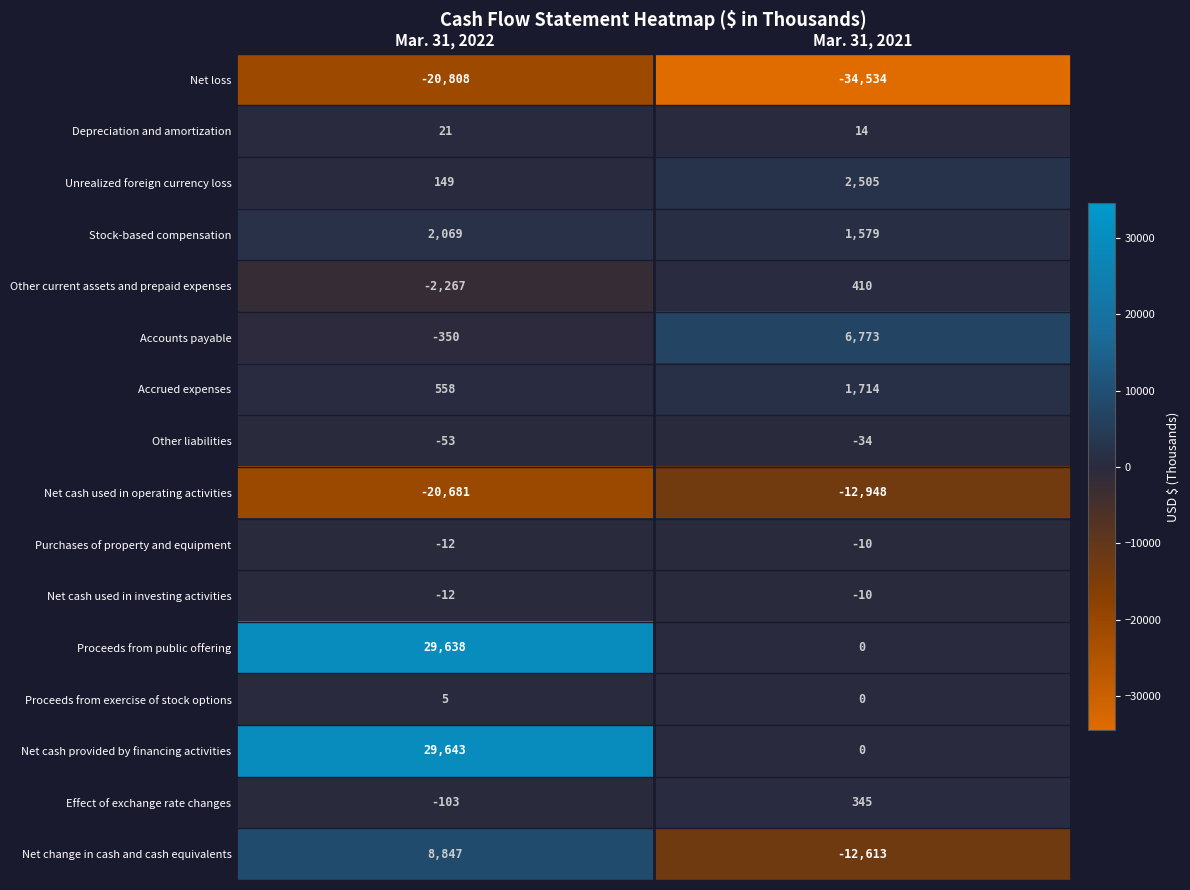

At which category is the sum across all series the highest?

Mar. 31, 2022